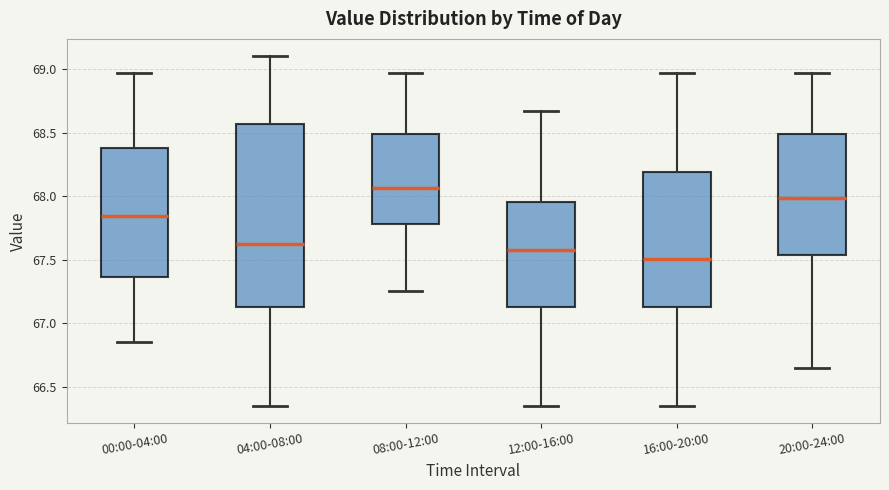

Reading left to right, transcribe this box plot: for each box, give where its median line is, the range the box spans, and where its two whiskers end, as read against the y-axis. The values are not printed on the chart, so give them approximately, as read against the axis.

00:00-04:00: median 67.85, box 67.35 to 68.40, whiskers 66.85 to 68.95
04:00-08:00: median 67.65, box 67.15 to 68.55, whiskers 66.35 to 69.10
08:00-12:00: median 68.05, box 67.80 to 68.50, whiskers 67.25 to 68.95
12:00-16:00: median 67.60, box 67.15 to 67.95, whiskers 66.35 to 68.65
16:00-20:00: median 67.50, box 67.15 to 68.20, whiskers 66.35 to 68.95
20:00-24:00: median 68.00, box 67.55 to 68.50, whiskers 66.65 to 68.95